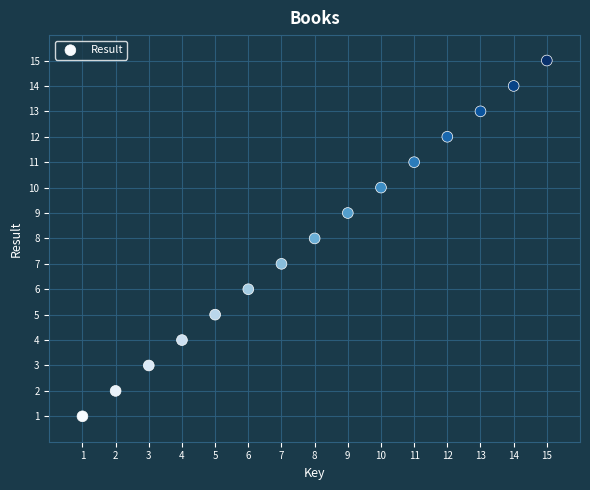

What is the range of Y values (max minus min)?

14